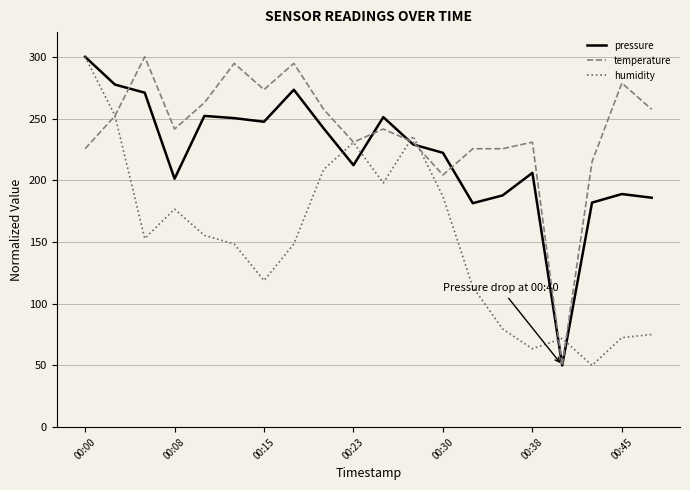

What is the smallest value displayed?

50.0